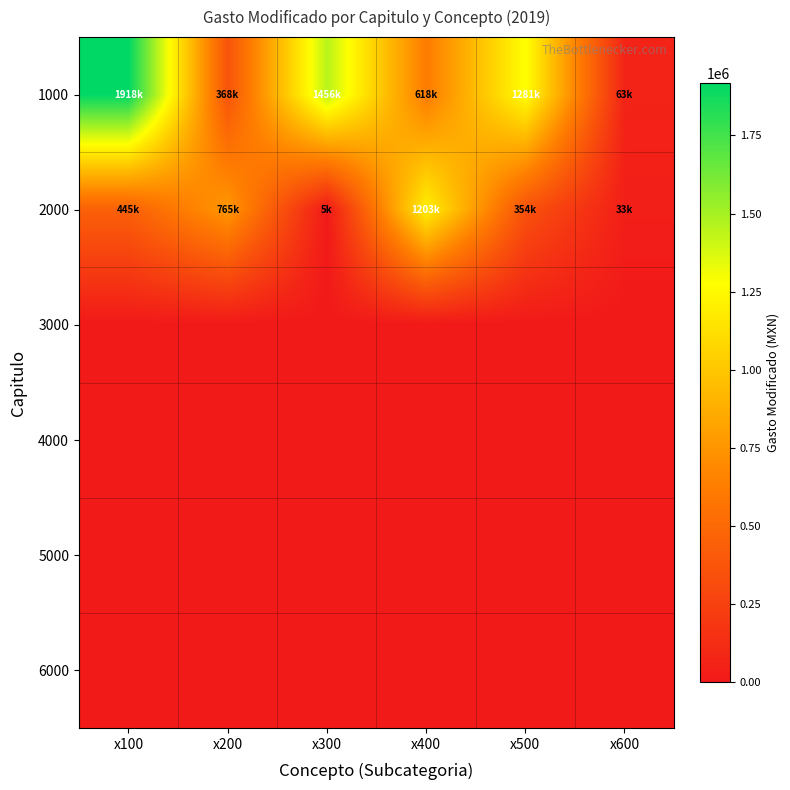

Which series has the largest total across all categories?

1000